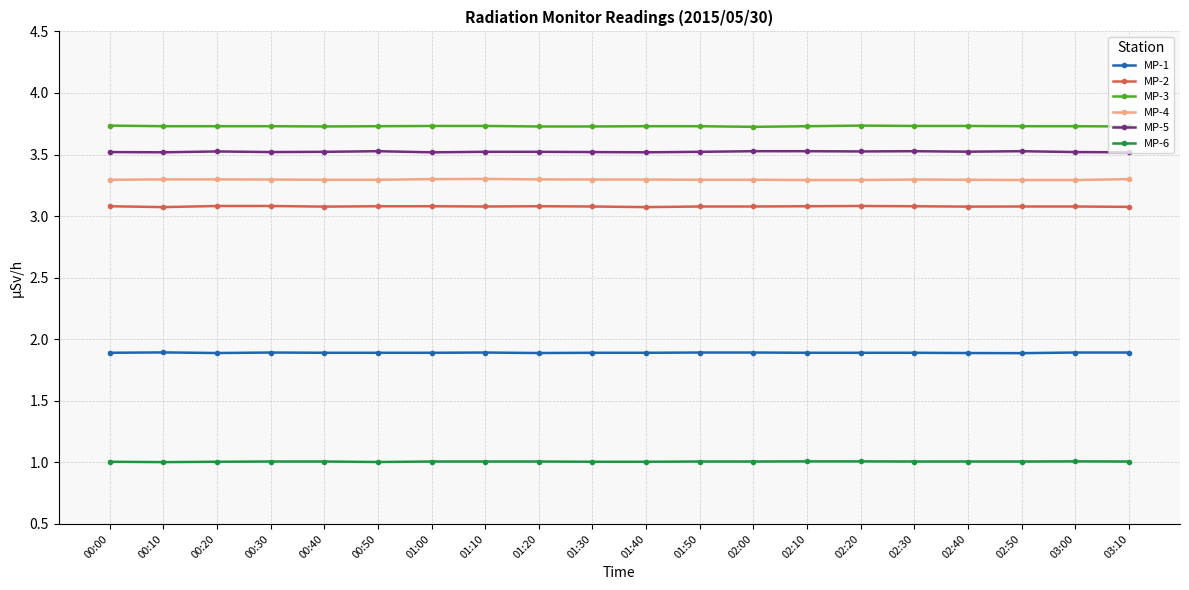

What is the label of the 14th point from the left?

02:10